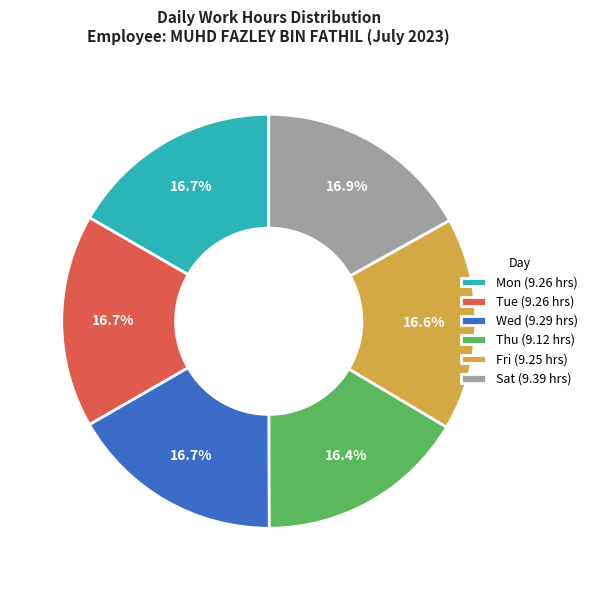

What portion of the pie excludes Mon (9.26 hrs)?

83.3%